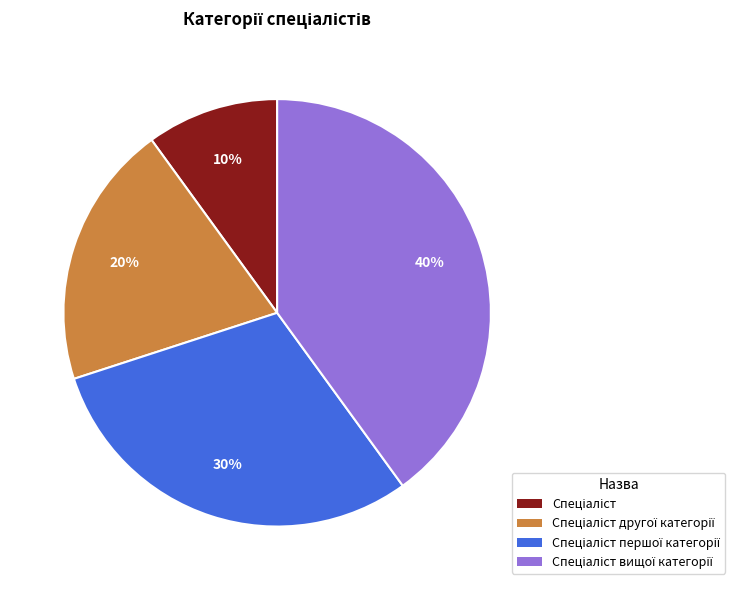

How many segments does this pie chart have?

4